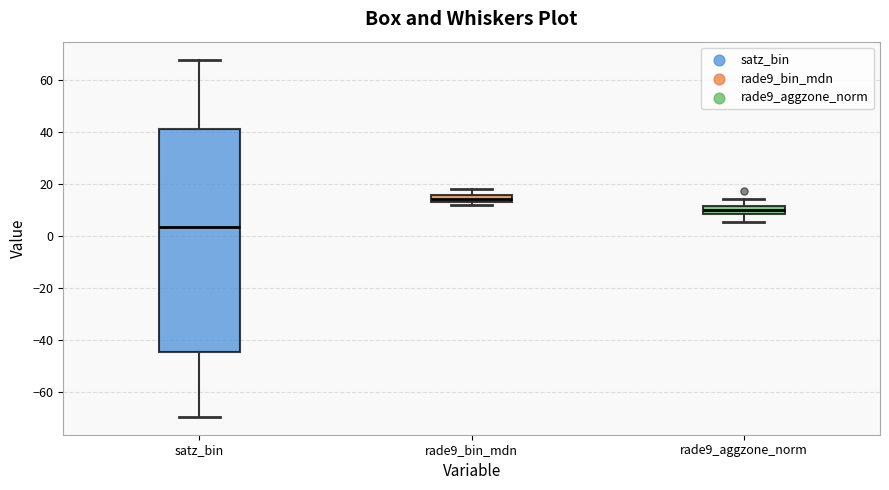

Which box has the lowest median line?

satz_bin